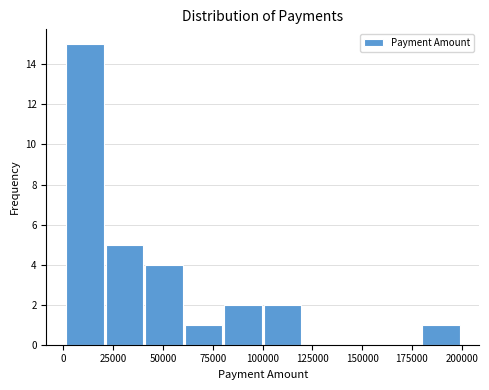

Read against the x-axis, roughly where is the centre of the tallest bar?

10000